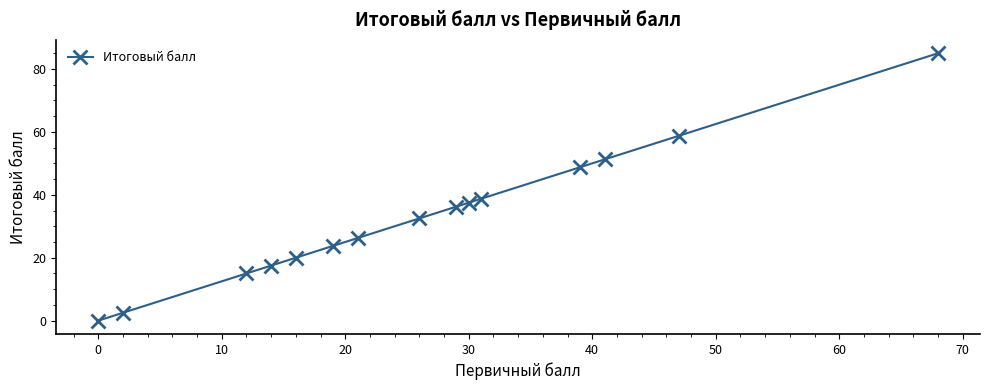

Does the chart display data point markers on the line(s)?

Yes